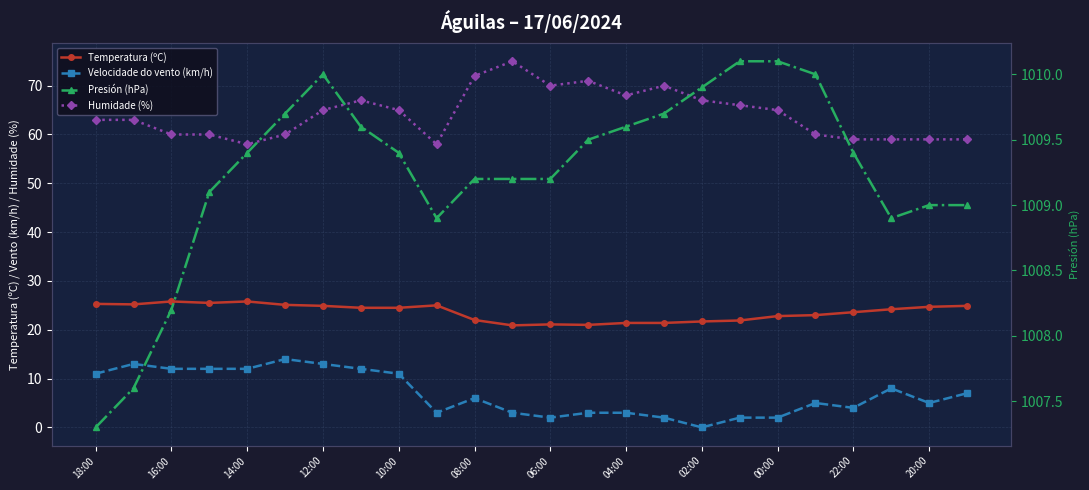

At how many categories does at least one series exceed 390?

24